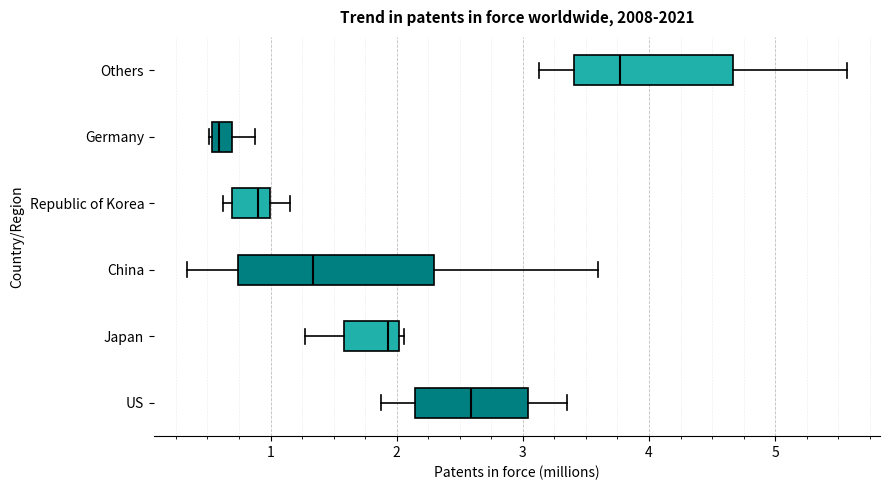

Where does the right whisker of the box for Republic of Korea end on the x-axis? The values are not printed on the chart, so give them approximately, as read against the axis.

1.2